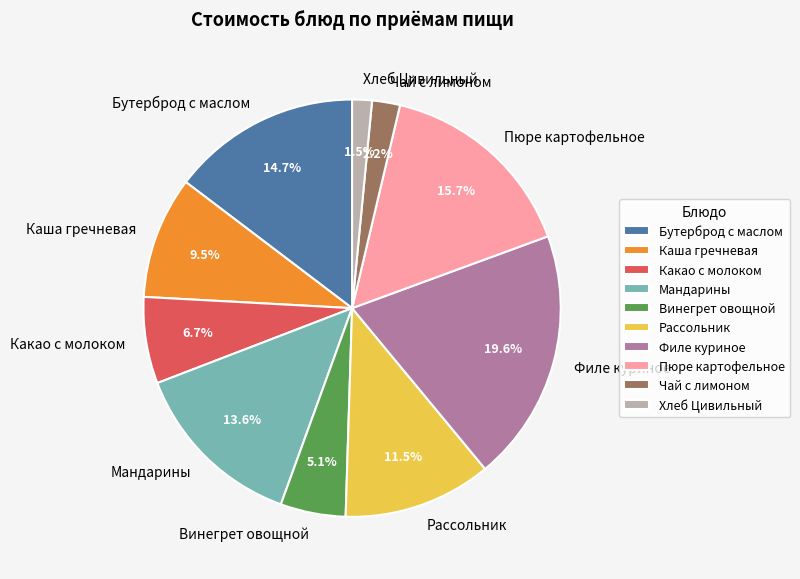

How many segments does this pie chart have?

10